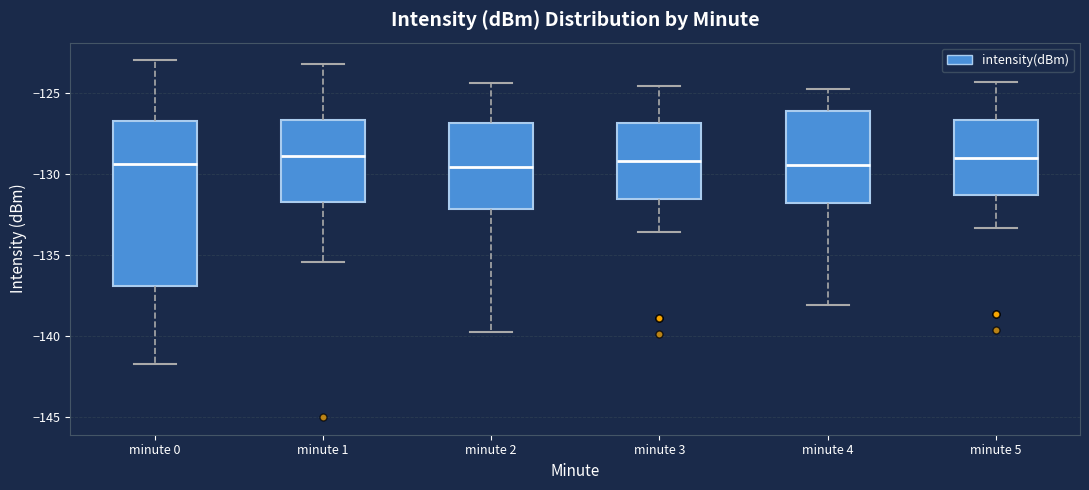

Which box is the tallest, from its lower edge to its upper edge?

minute 0